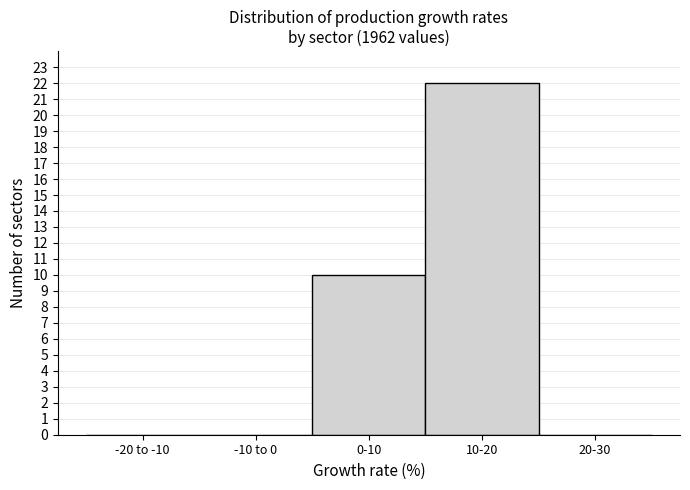

Reading right to left, list all the values displayed in this chart.

20-30=0	10-20=22	0-10=10	-10 to 0=0	-20 to -10=0